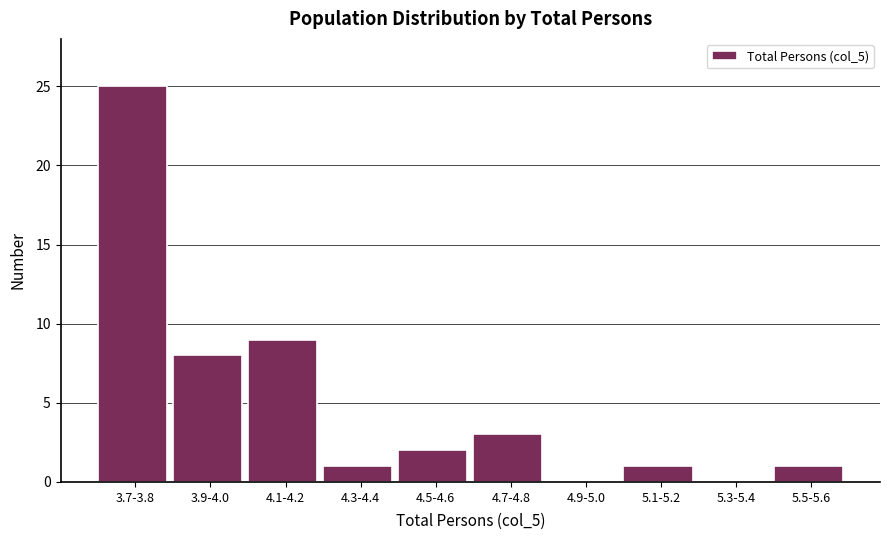

Reading left to right, list all the values displayed in this chart.

3.7-3.8=25	3.9-4.0=8	4.1-4.2=9	4.3-4.4=1	4.5-4.6=2	4.7-4.8=3	4.9-5.0=0	5.1-5.2=1	5.3-5.4=0	5.5-5.6=1